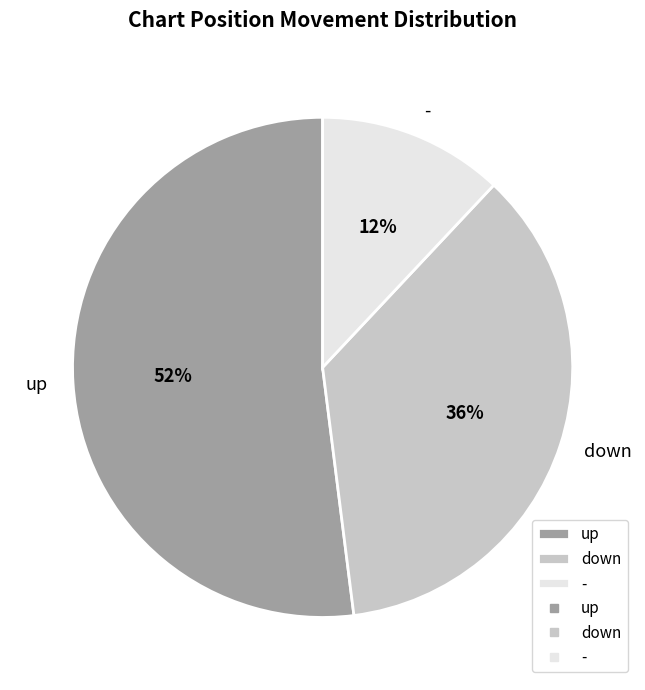

Which slice represents more than half of the pie?

up